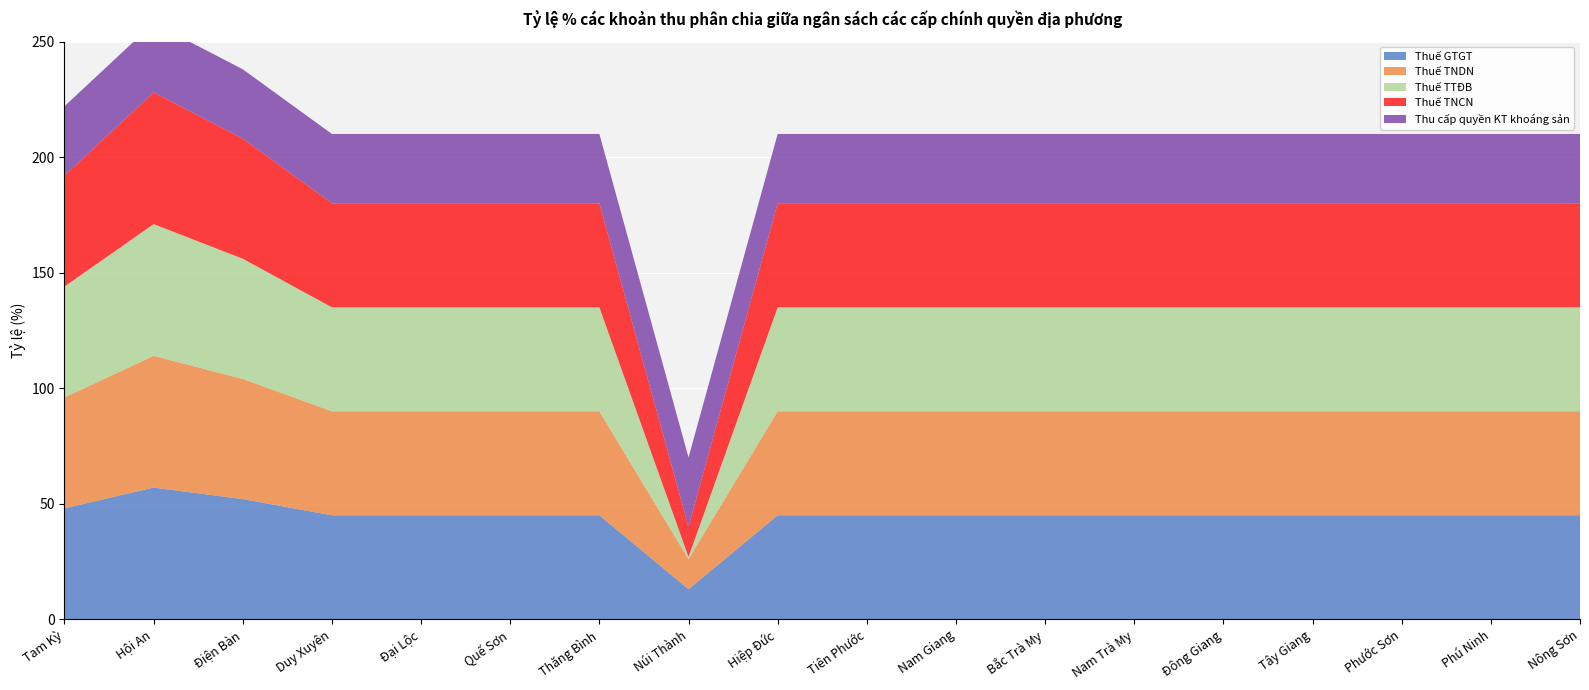

Reading left to right, transcribe all the data shown in this chart.

Thuế GTGT: 48	57	52	45	45	45	45	13	45	45	45	45	45	45	45	45	45	45
Thuế TNDN: 48	57	52	45	45	45	45	13	45	45	45	45	45	45	45	45	45	45
Thuế TTĐB: 48	57	52	45	45	45	45	1	45	45	45	45	45	45	45	45	45	45
Thuế TNCN: 48	57	52	45	45	45	45	13	45	45	45	45	45	45	45	45	45	45
Thu cấp quyền KT khoáng sản: 30	30	30	30	30	30	30	30	30	30	30	30	30	30	30	30	30	30